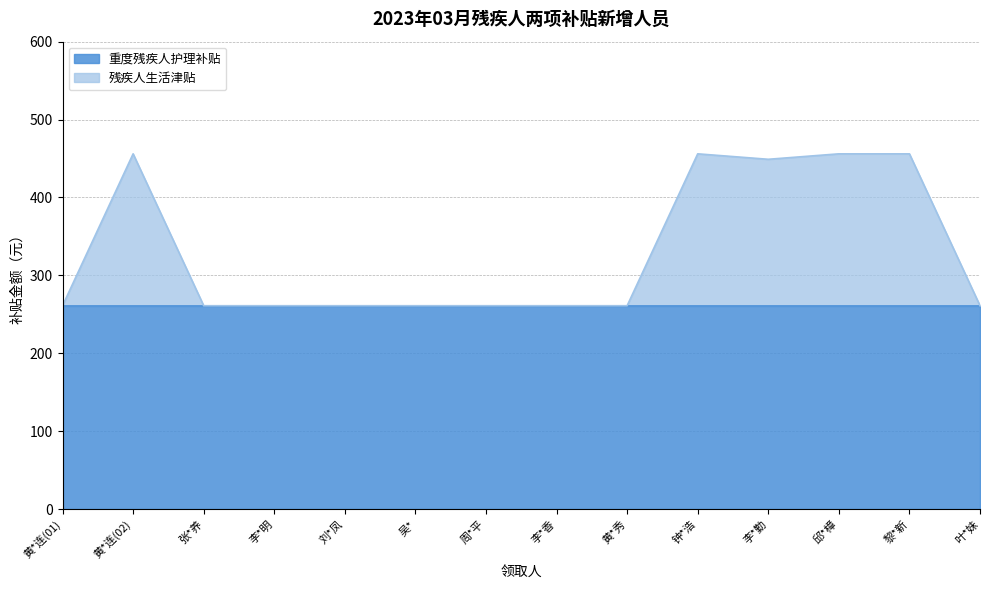

How many interior local peaks (higher than both neighbors) does the data have?

2